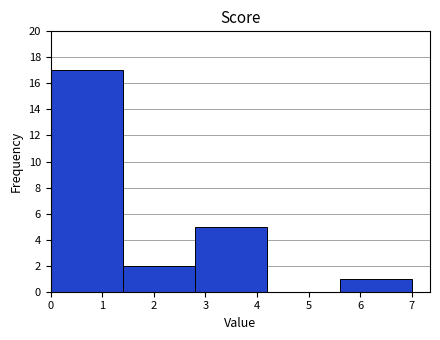

Reading left to right, transcribe this chart: for each bar, give the range it covers on the x-axis and its height. The values are not printed on the chart, so give them approximately, as read against the axis.

0.0 to 1.4: 17
1.4 to 2.8: 2
2.8 to 4.2: 5
4.2 to 5.6: 0
5.6 to 7.0: 1